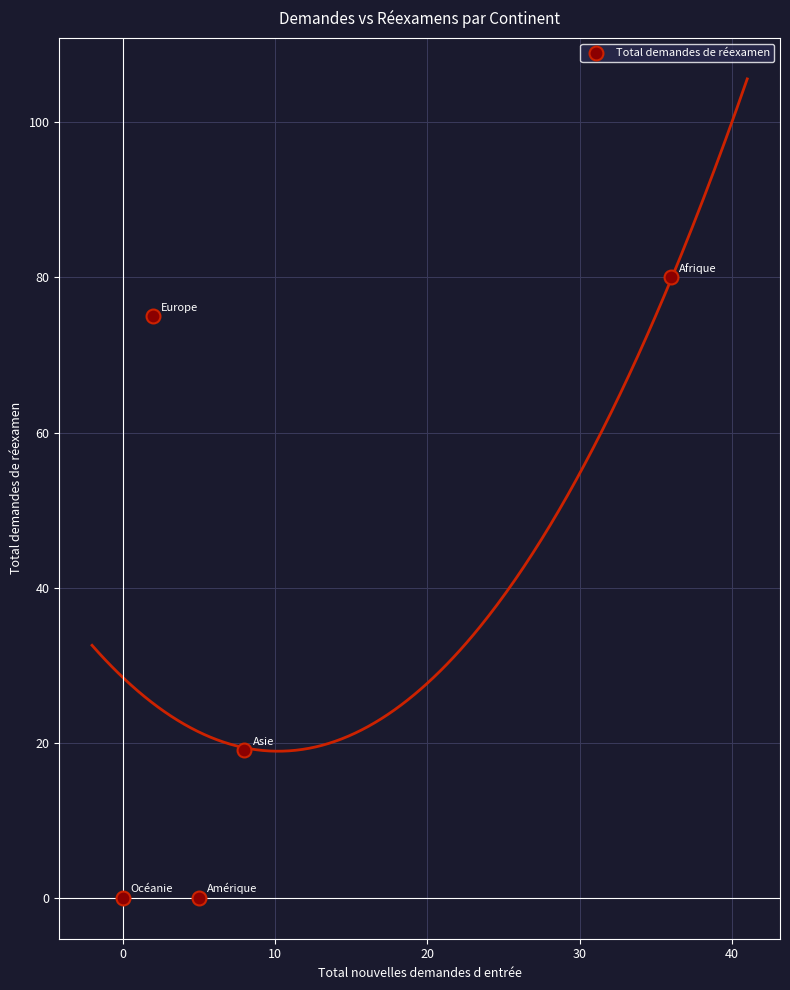

What is the range of X values (max minus min)?

36